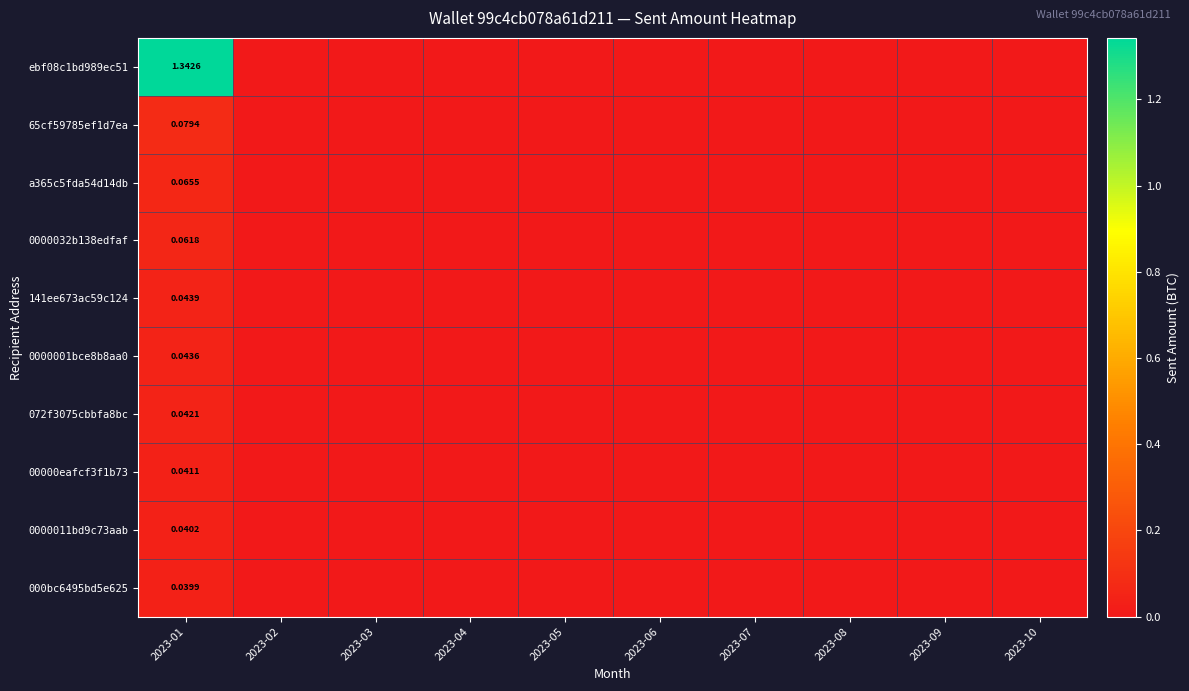

At how many categories does at least one series exceed 0?

1